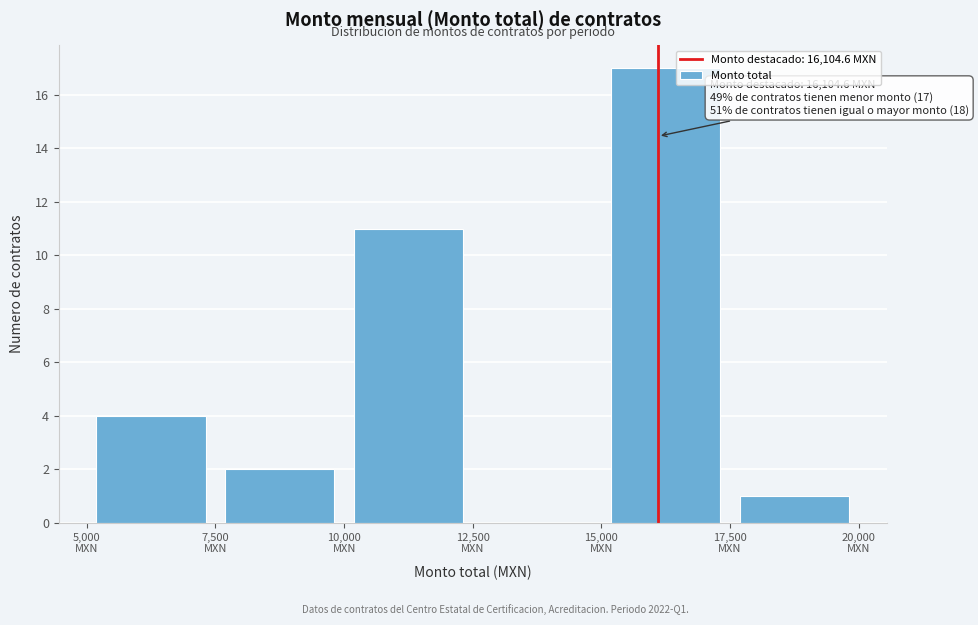

Which range on the x-axis has the tallest bar?

15000 to 17500